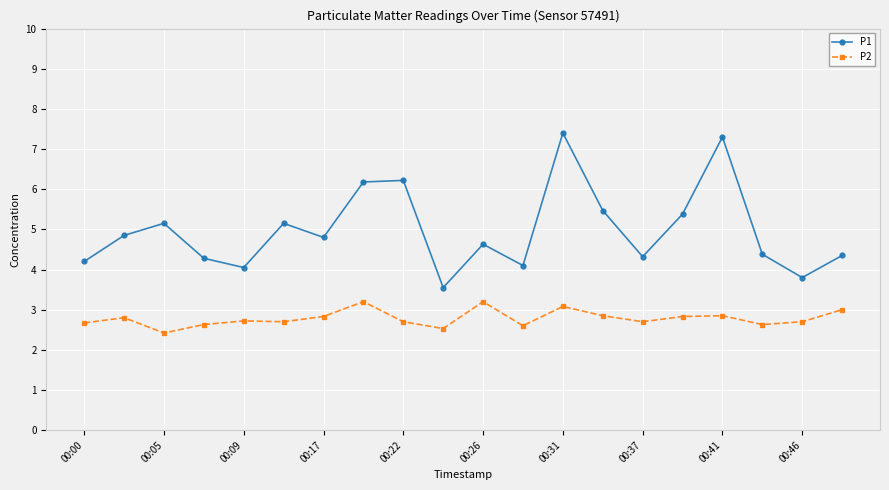

True or false: P2 has more than 1 points higher than both neighbors.

True